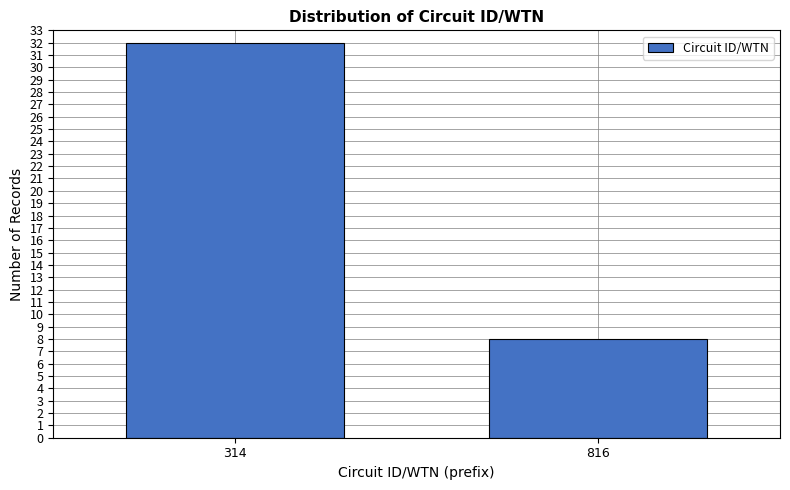

Reading left to right, transcribe all the data shown in this chart.

314=32	816=8